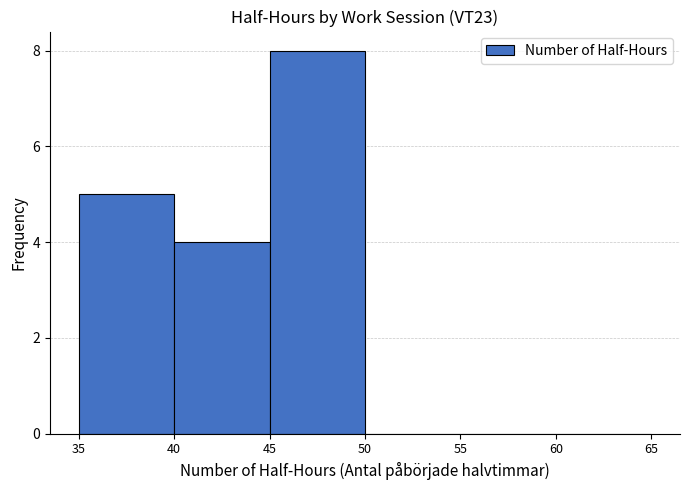

How tall is the bar that spans 40 to 45 on the x-axis? The values are not printed on the chart, so give them approximately, as read against the axis.

4